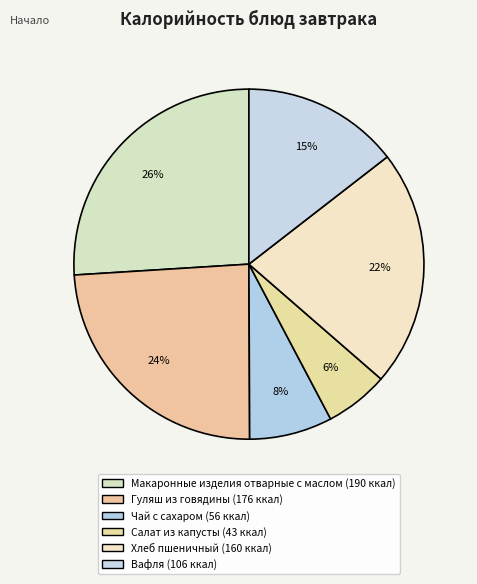

Between Чай с сахаром and Салат из капусты, which is larger?

Чай с сахаром